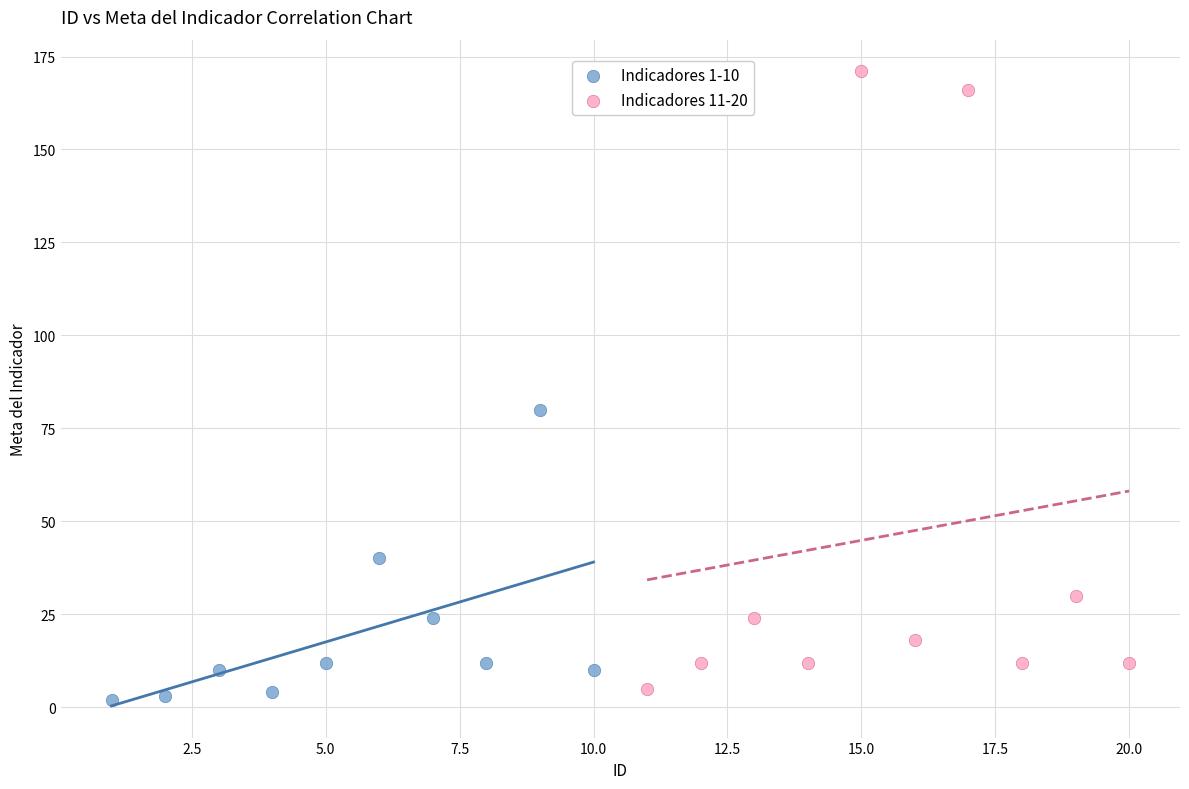

Which series contains the highest Y value?

Indicadores 11-20